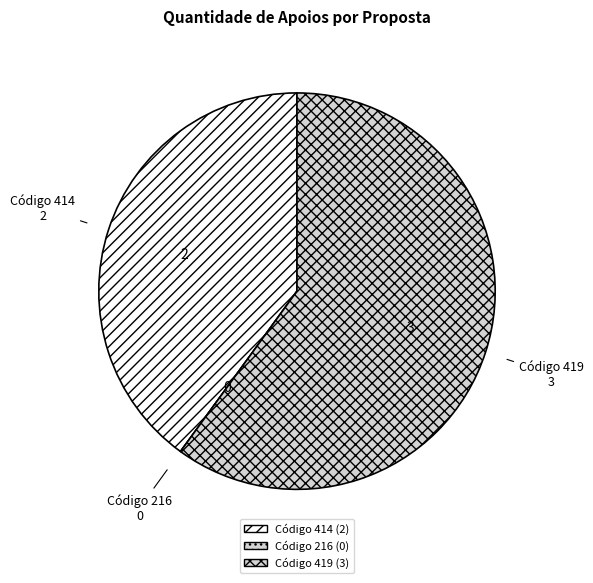

To the nearest percent, what is the average slice percentage?

33%